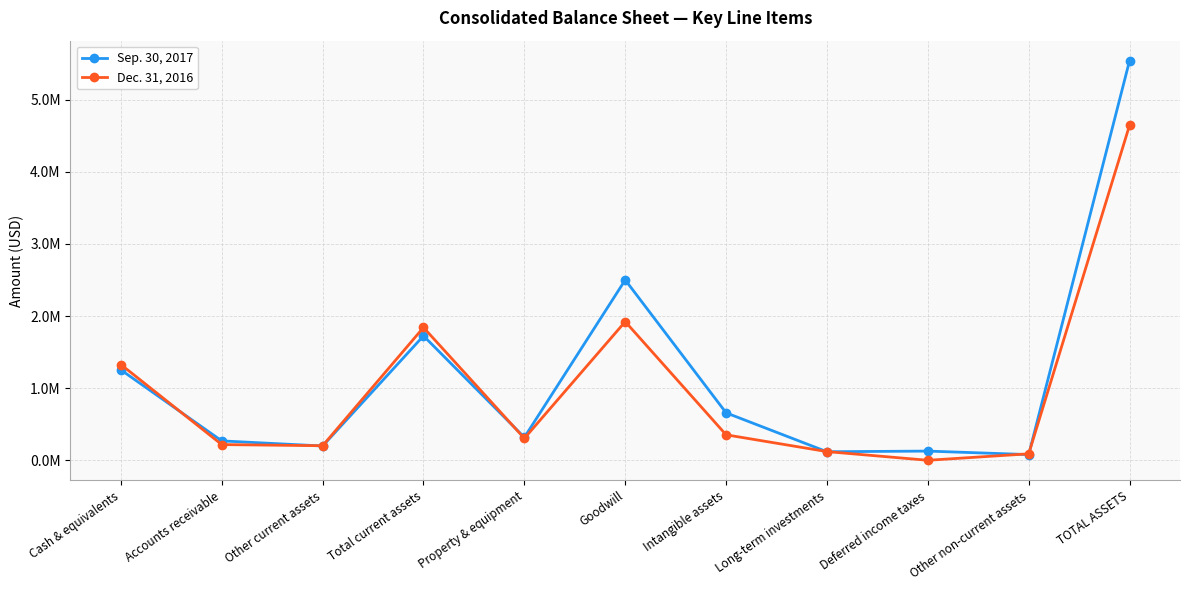

Between Total current assets and TOTAL ASSETS, which is larger?

TOTAL ASSETS